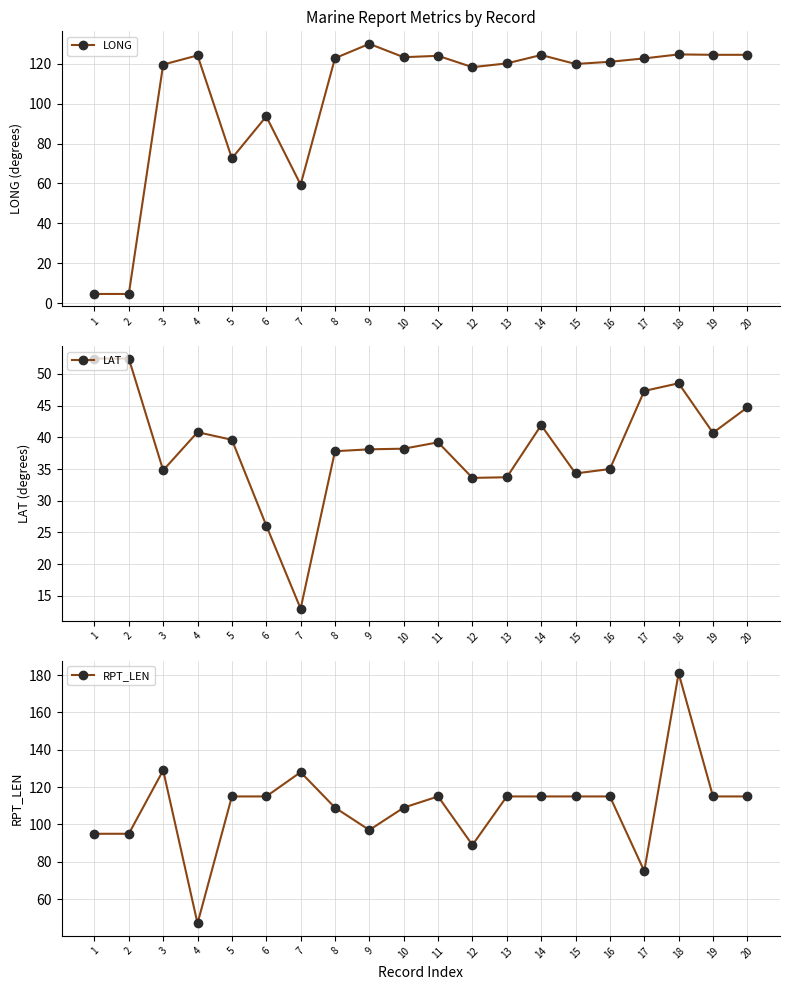

At which label is LONG closest to 67?

5